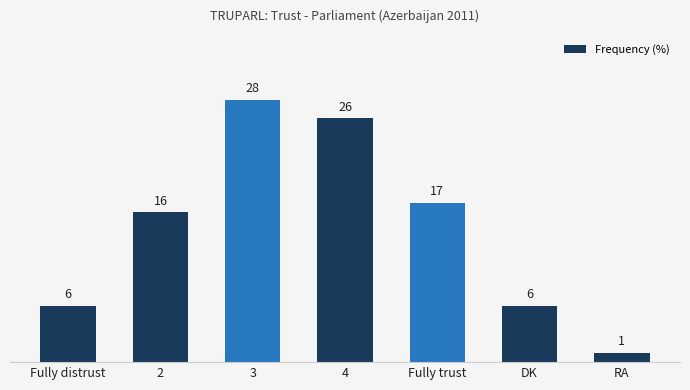

How many values are below 16?

3